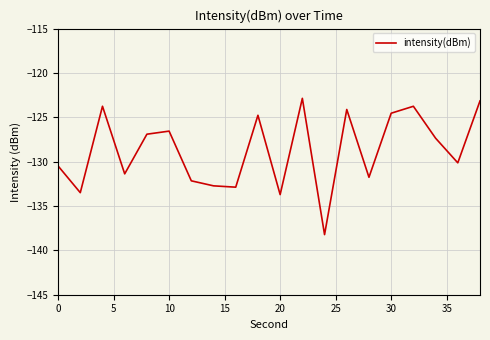

What is the maximum value shown in the chart?

-122.9